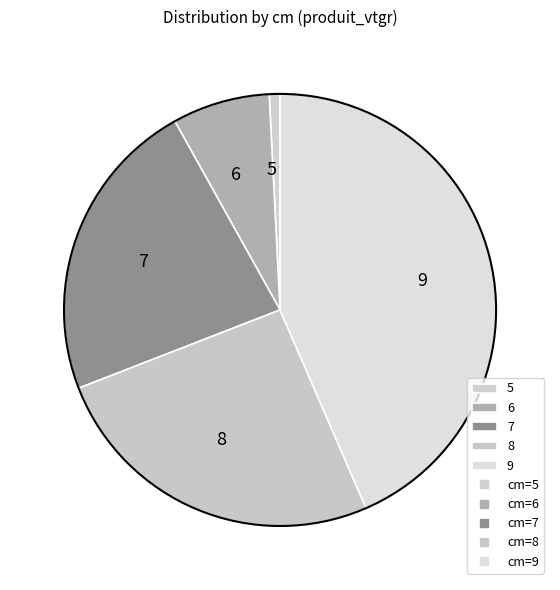

Which category has the smallest portion of the pie?

5